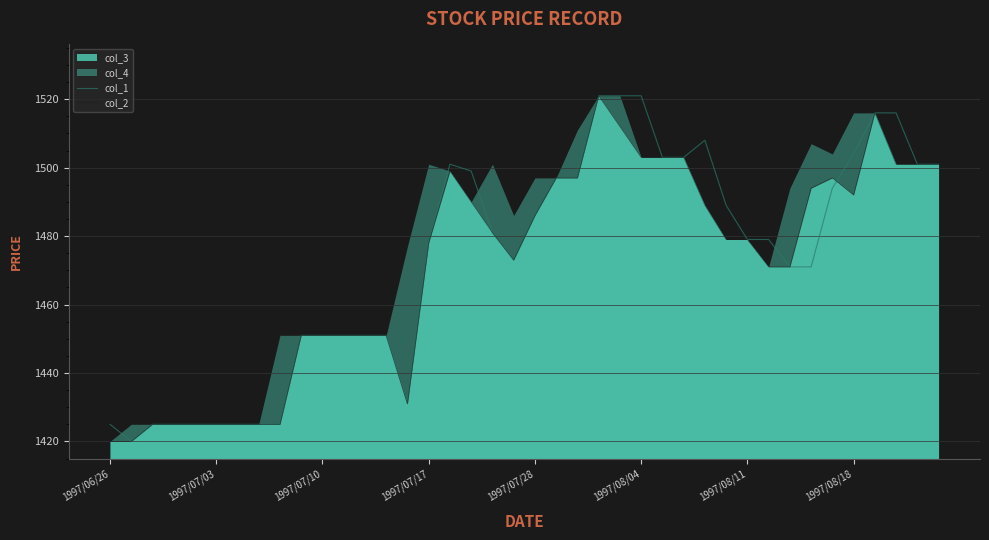

What is the lowest value of the col_2 series?

1420